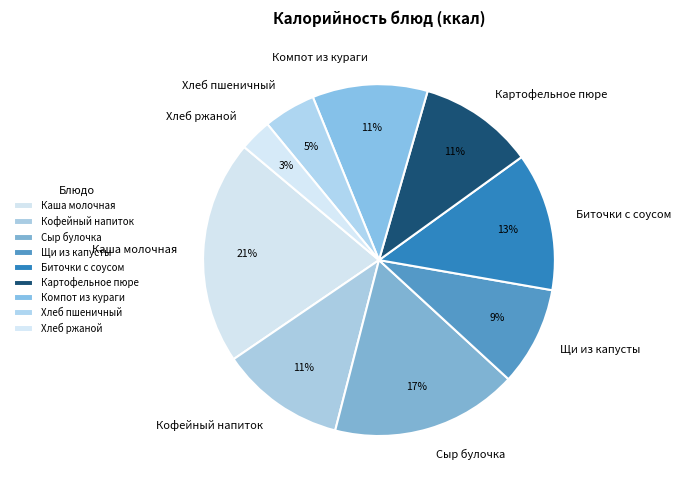

Approximately how many times larger is the value at Щи из капусты compared to Каша молочная?

0.4